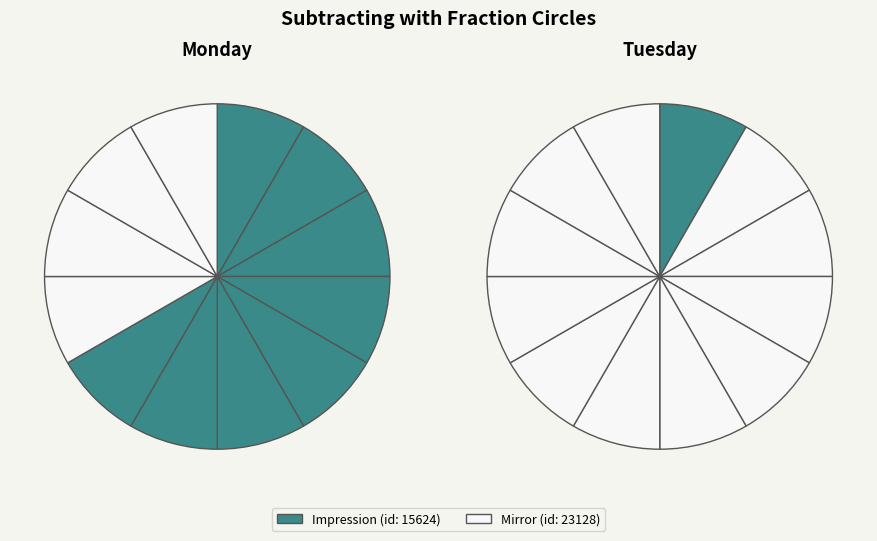

What is the smallest slice in the pie chart?

Impression